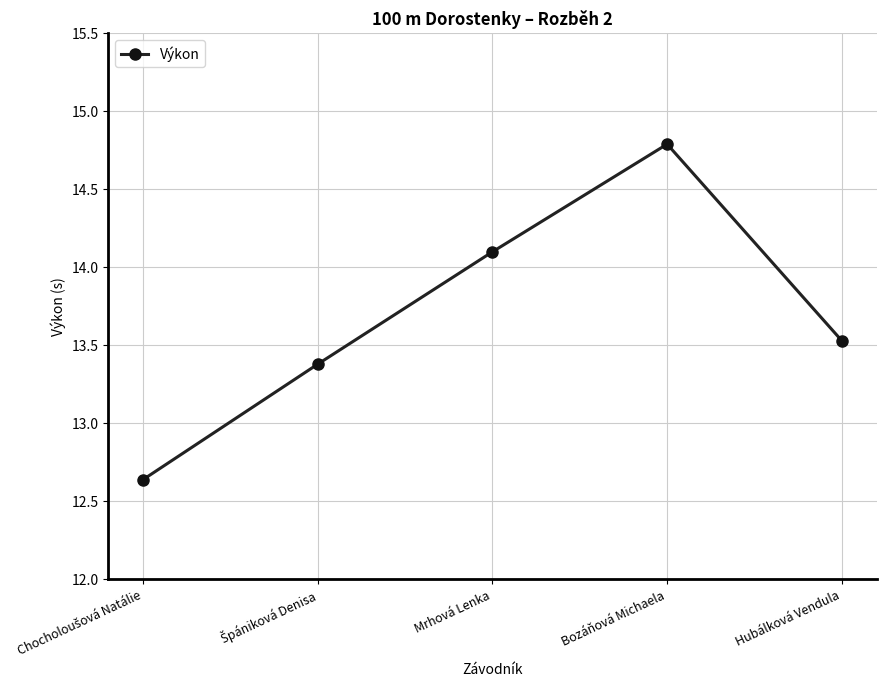

What is the greatest value displayed?

14.8